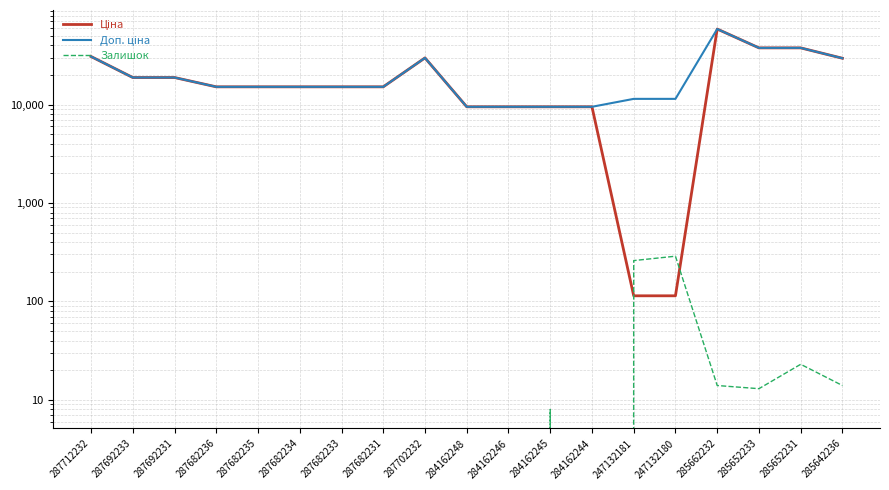

Reading right to left, list all the values displayed in this chart.

Ціна: 29491.5	37593.6	37593.6	58426.5	114.1	114.1	9480.1	9480.1	9480.1	9480.1	29747.2	15120.0	15120.0	15120.0	15120.0	15120.0	18796.8	18796.8	30717.1
Доп. ціна: 29491.5	37593.6	37593.6	58426.5	11410.0	11410.0	9480.1	9480.1	9480.1	9480.1	29747.2	15120.0	15120.0	15120.0	15120.0	15120.0	18796.8	18796.8	30717.1
Залишок: 14.0	23.0	13.0	14.0	288.0	260.0	0.0	8.0	0.0	0.0	0.0	0.0	0.0	0.0	0.0	0.0	0.0	0.0	0.0